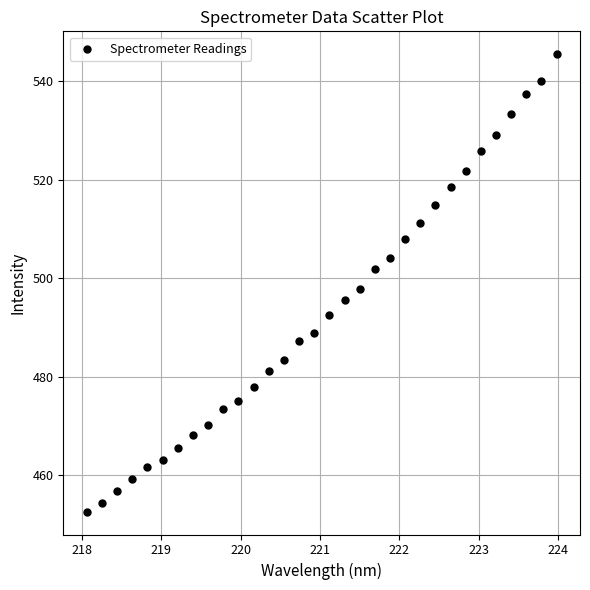

What is the range of X values (max minus min)?

5.9